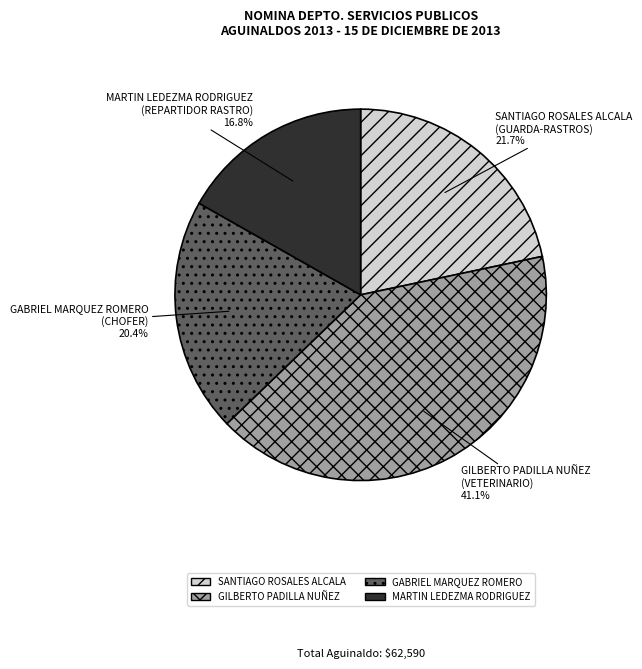

Is there a majority slice in this chart?

No